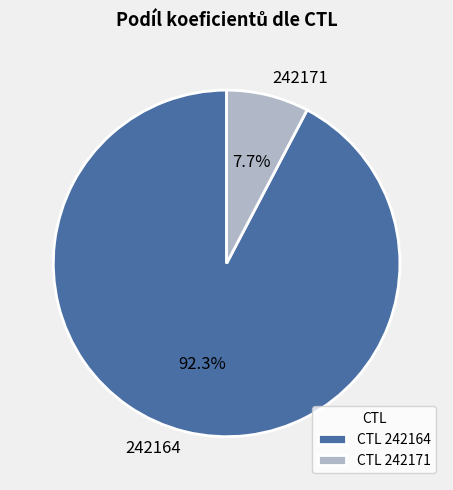

How many slices are in this pie chart?

2